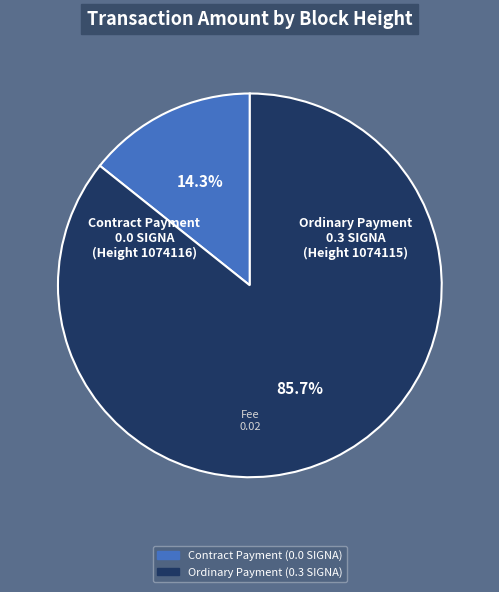

Is there a majority slice in this chart?

Yes